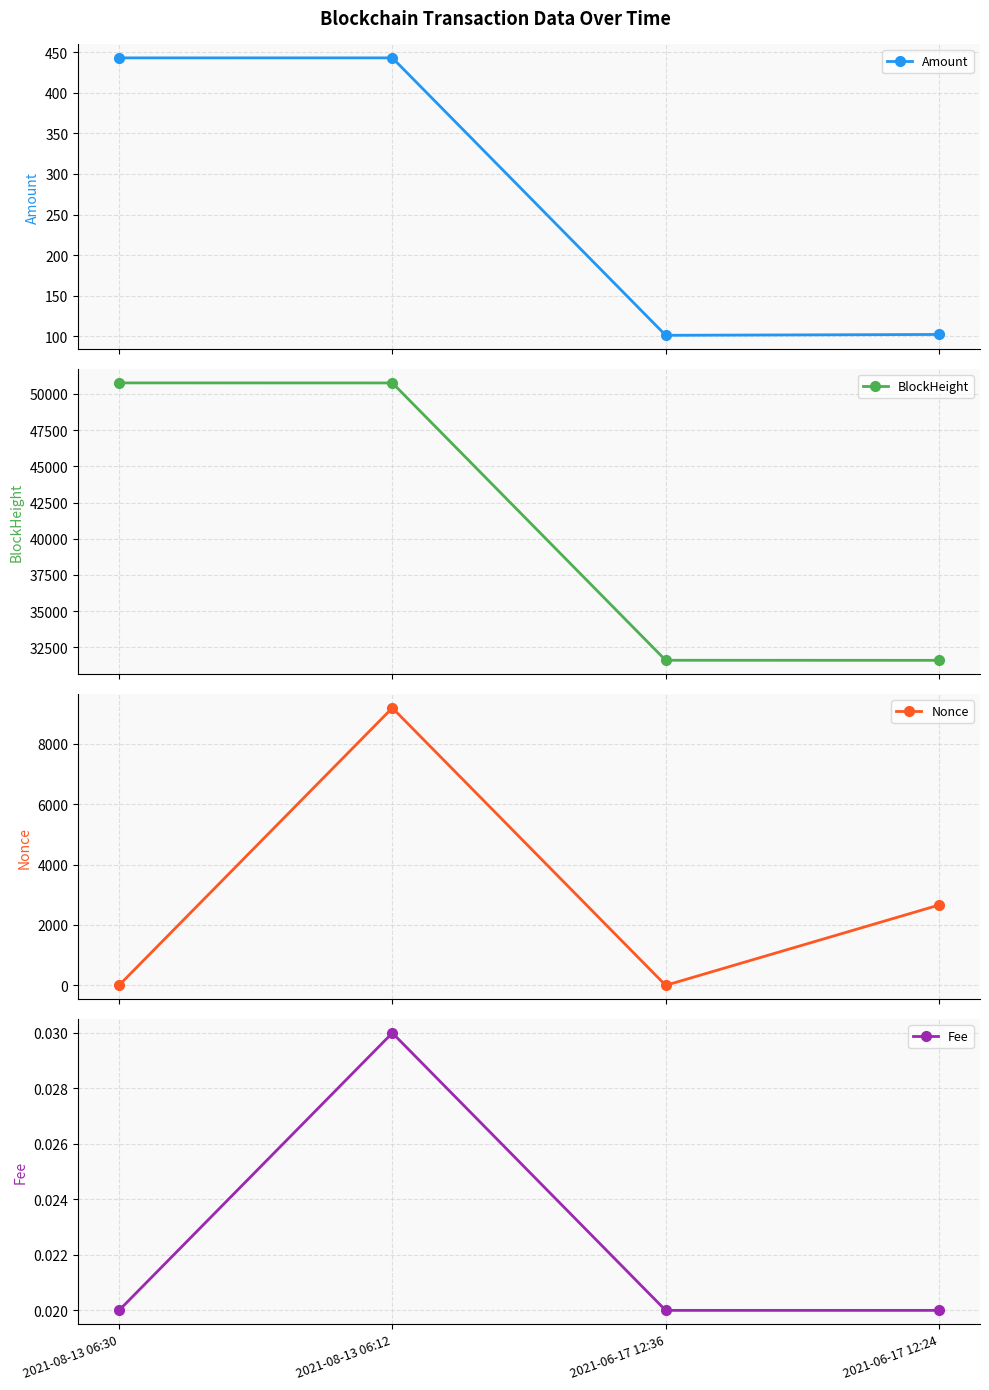

The value of BlockHeight at 2021-08-13 06:30 is 50759.0. True or false?

True